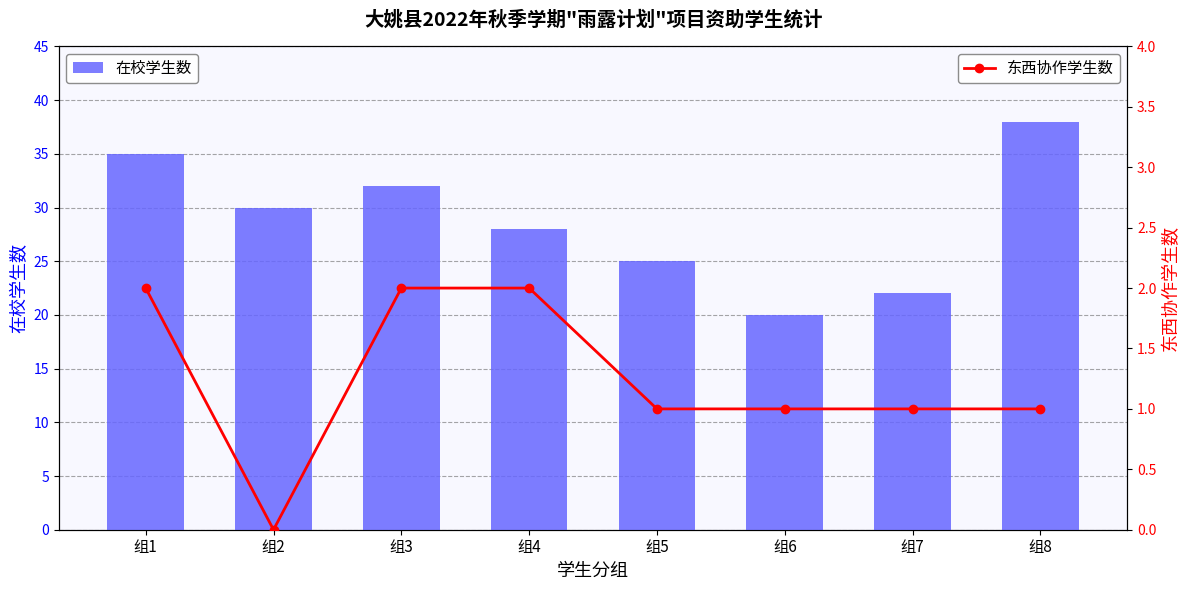

What is the total value across all series at 组5?

26